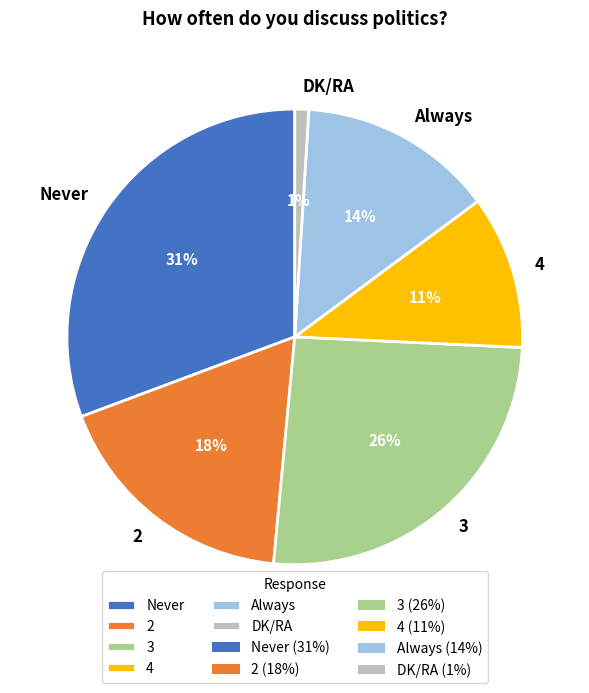

Is it true that DK/RA is 11% of the pie?

False